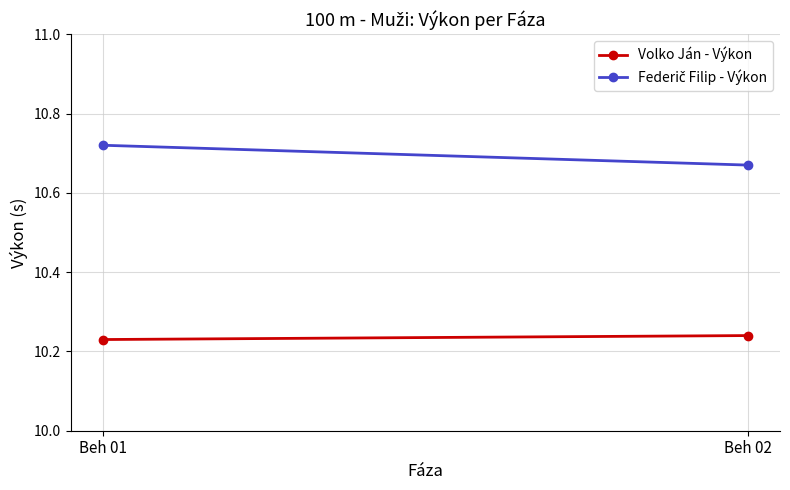

How many lines are shown in the chart?

2